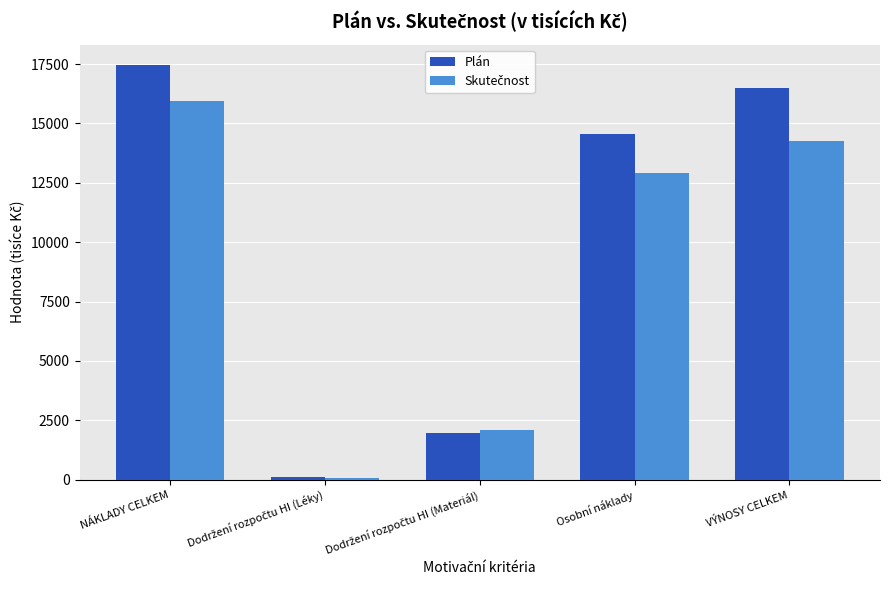

What value does the Plán series have at NÁKLADY CELKEM?

17451.1